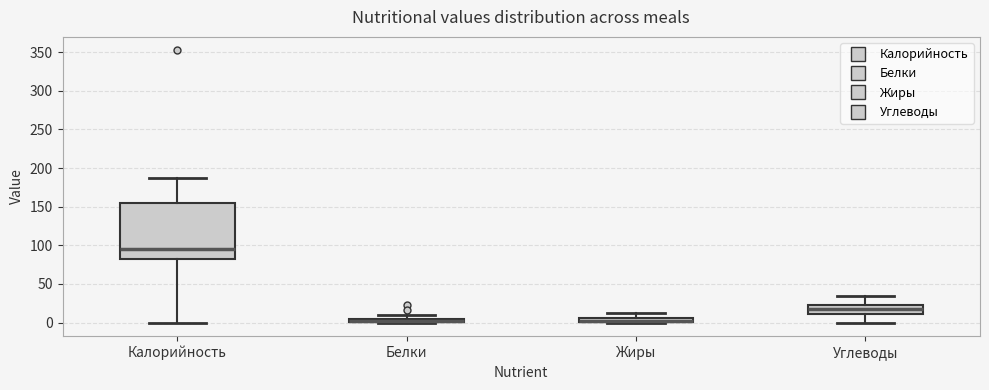

Which box is the tallest, from its lower edge to its upper edge?

Калорийность